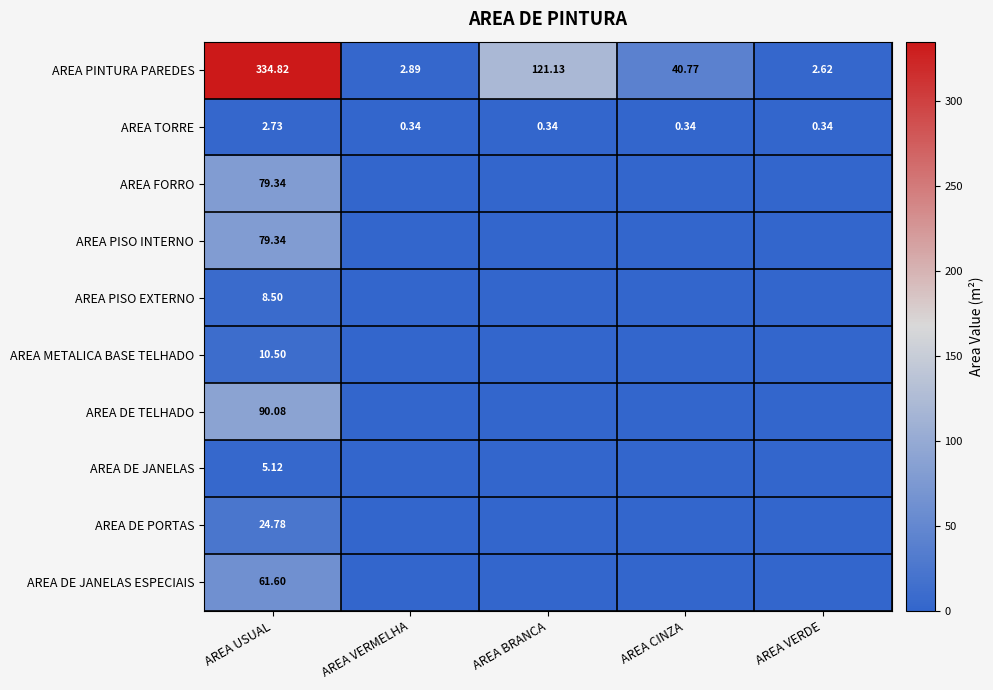

What is the average value of the AREA PINTURA PAREDES series?

100.4